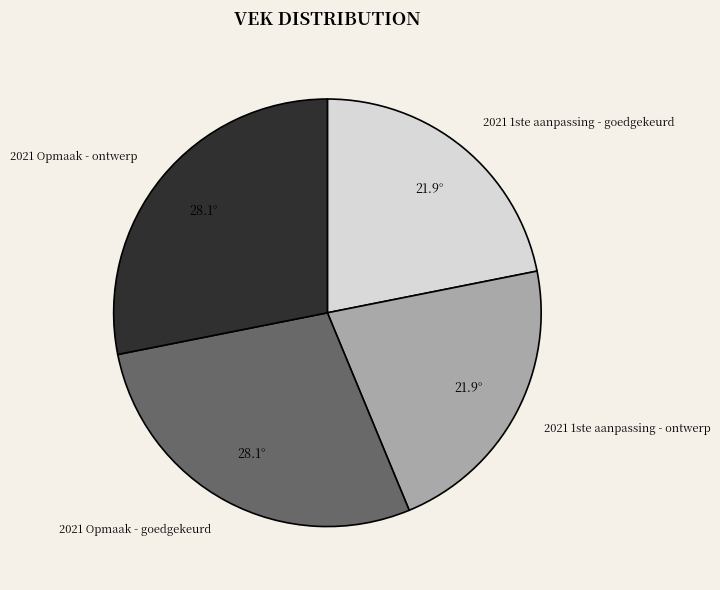

Between 2021 Opmaak - ontwerp and 2021 1ste aanpassing - goedgekeurd, which is larger?

2021 Opmaak - ontwerp